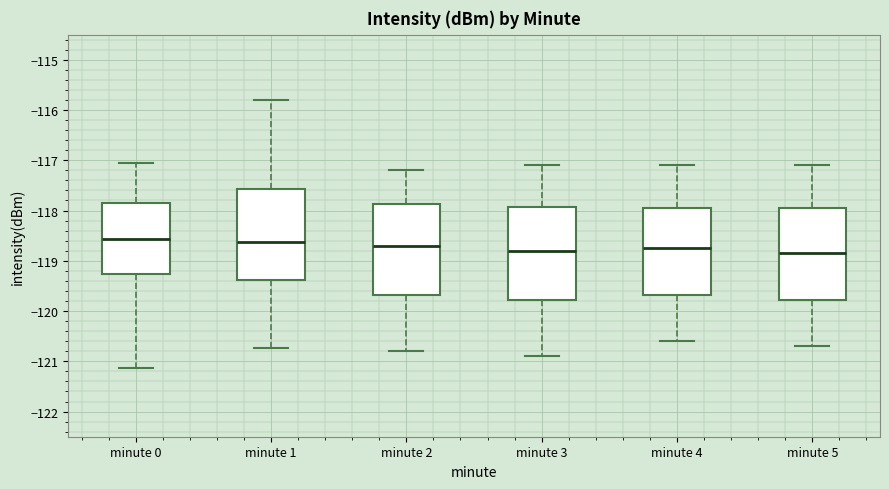

Where does the median line of the box for minute 5 sit on the y-axis? The values are not printed on the chart, so give them approximately, as read against the axis.

-118.8